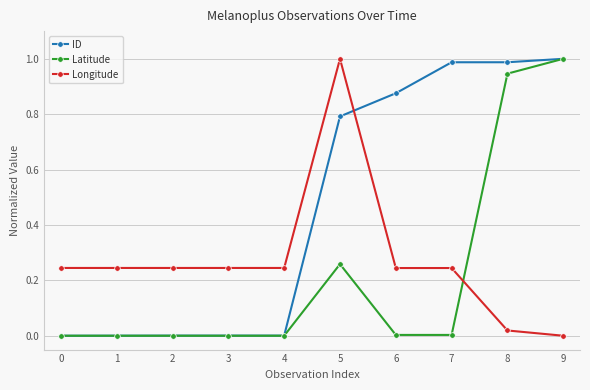

Where do ID and Longitude first cross each other?

5 and 6